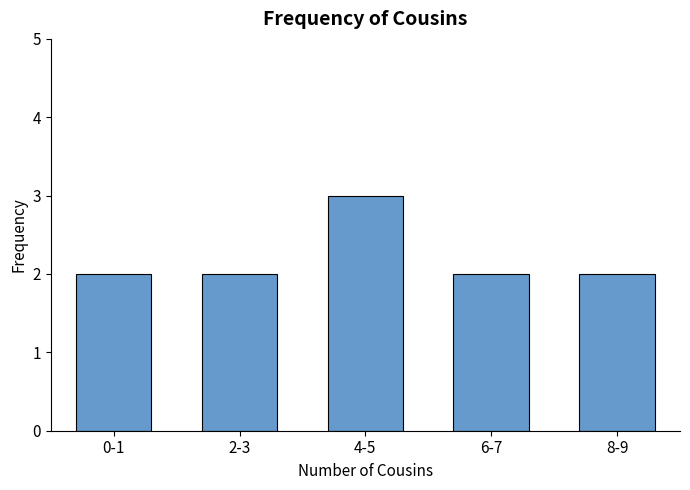

Reading right to left, what are all the values shown in this chart?

8-9=2	6-7=2	4-5=3	2-3=2	0-1=2